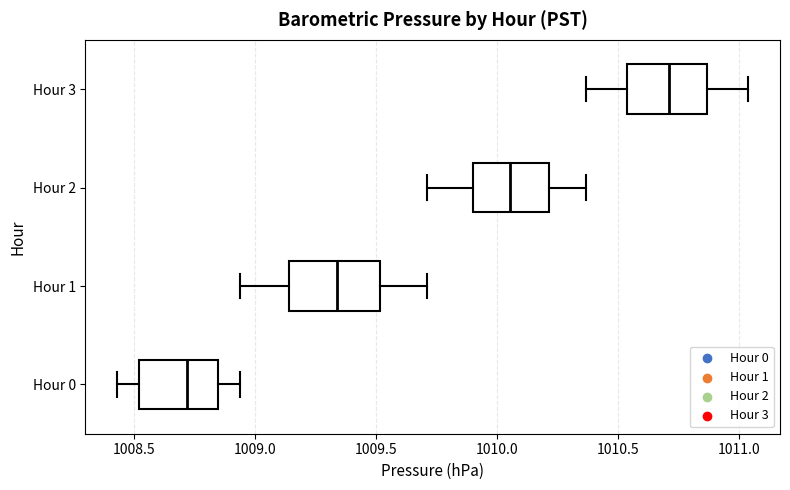

Reading bottom to top, transcribe this box plot: for each box, give where its median line is, the range the box spans, and where its two whiskers end, as read against the x-axis. The values are not printed on the chart, so give them approximately, as read against the axis.

Hour 0: median 1008.70, box 1008.50 to 1008.85, whiskers 1008.45 to 1008.95
Hour 1: median 1009.35, box 1009.15 to 1009.50, whiskers 1008.95 to 1009.70
Hour 2: median 1010.05, box 1009.90 to 1010.20, whiskers 1009.70 to 1010.35
Hour 3: median 1010.70, box 1010.55 to 1010.85, whiskers 1010.35 to 1011.05